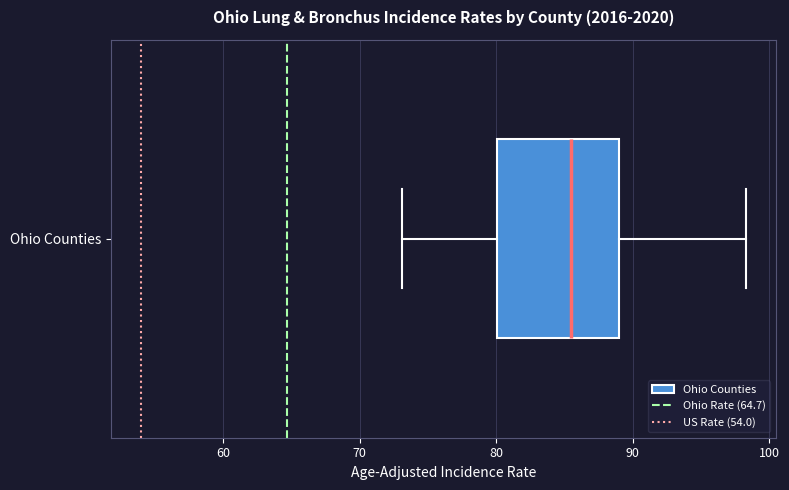

Transcribe this box plot: give where the median line is, the range the box spans, and where the two whiskers end, as read against the x-axis. The values are not printed on the chart, so give them approximately, as read against the axis.

median 86, box 80 to 89, whiskers 73 to 98